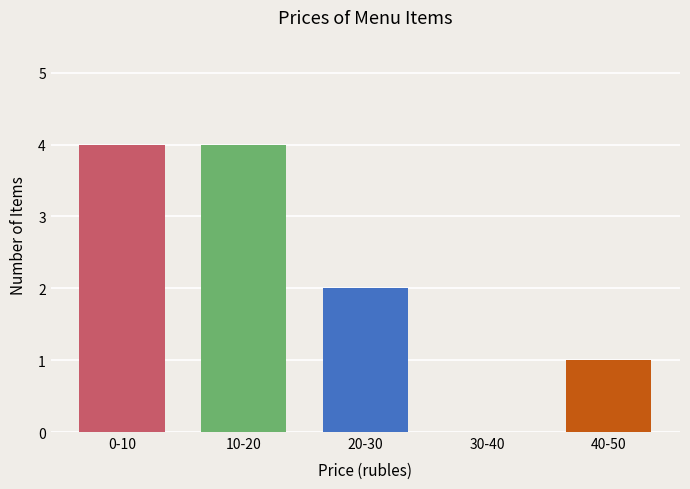

Reading left to right, list all the values displayed in this chart.

0-10=4	10-20=4	20-30=2	30-40=0	40-50=1